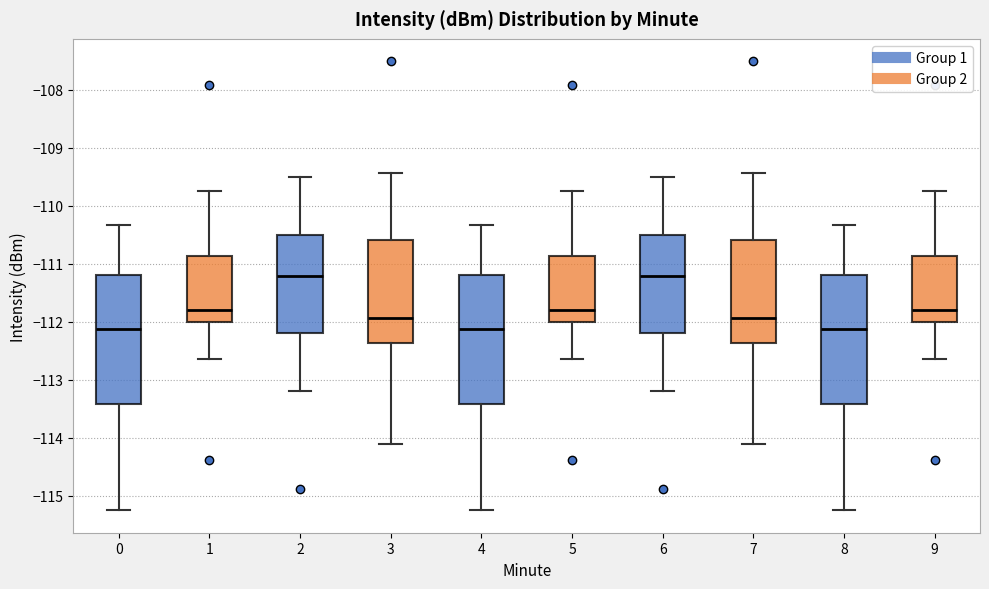

Where does the upper whisker of the box at x = 2 end on the y-axis? The values are not printed on the chart, so give them approximately, as read against the axis.

-109.5